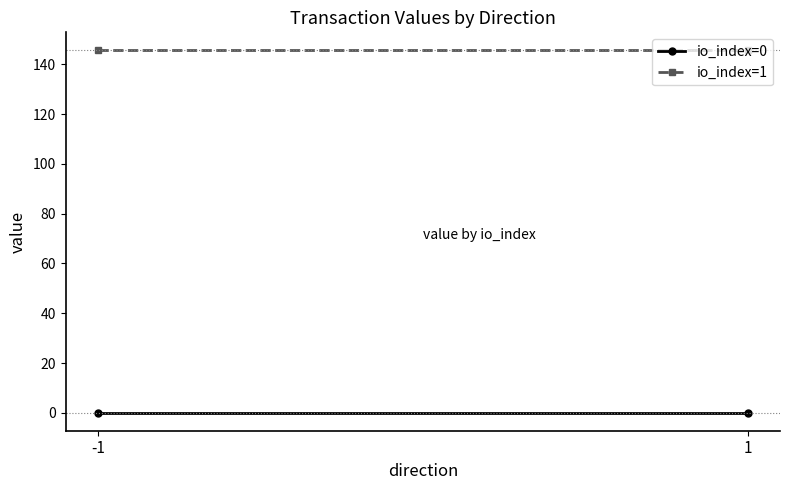

Is the value of io_index=1 at 1 greater than the value of io_index=0 at 1?

Yes